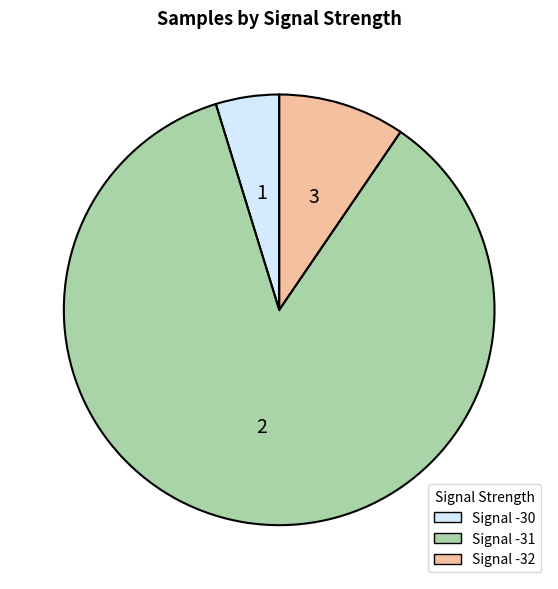

Is there any slice that represents more than half of the pie?

Yes